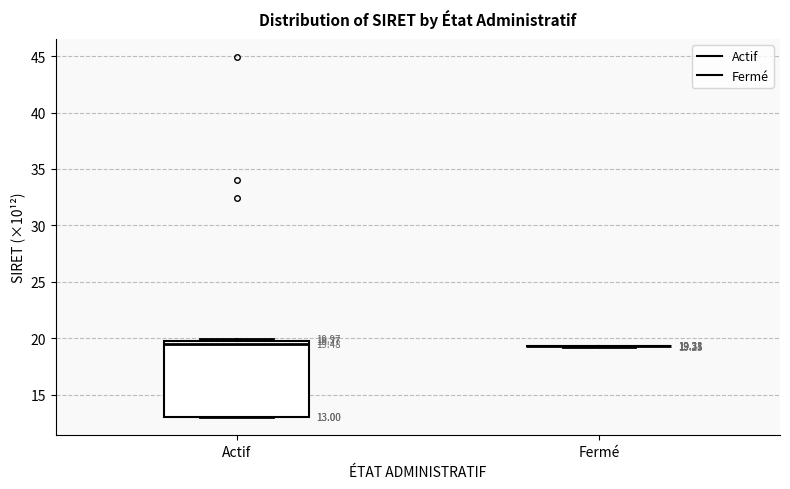

Which box is the tallest, from its lower edge to its upper edge?

Actif